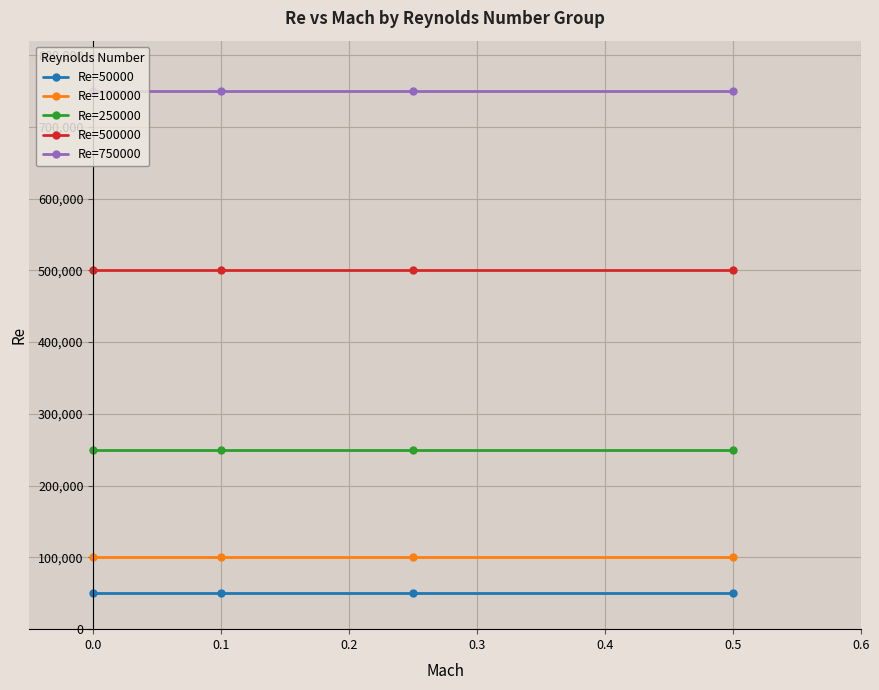

At how many categories does at least one series exceed 608018?

4